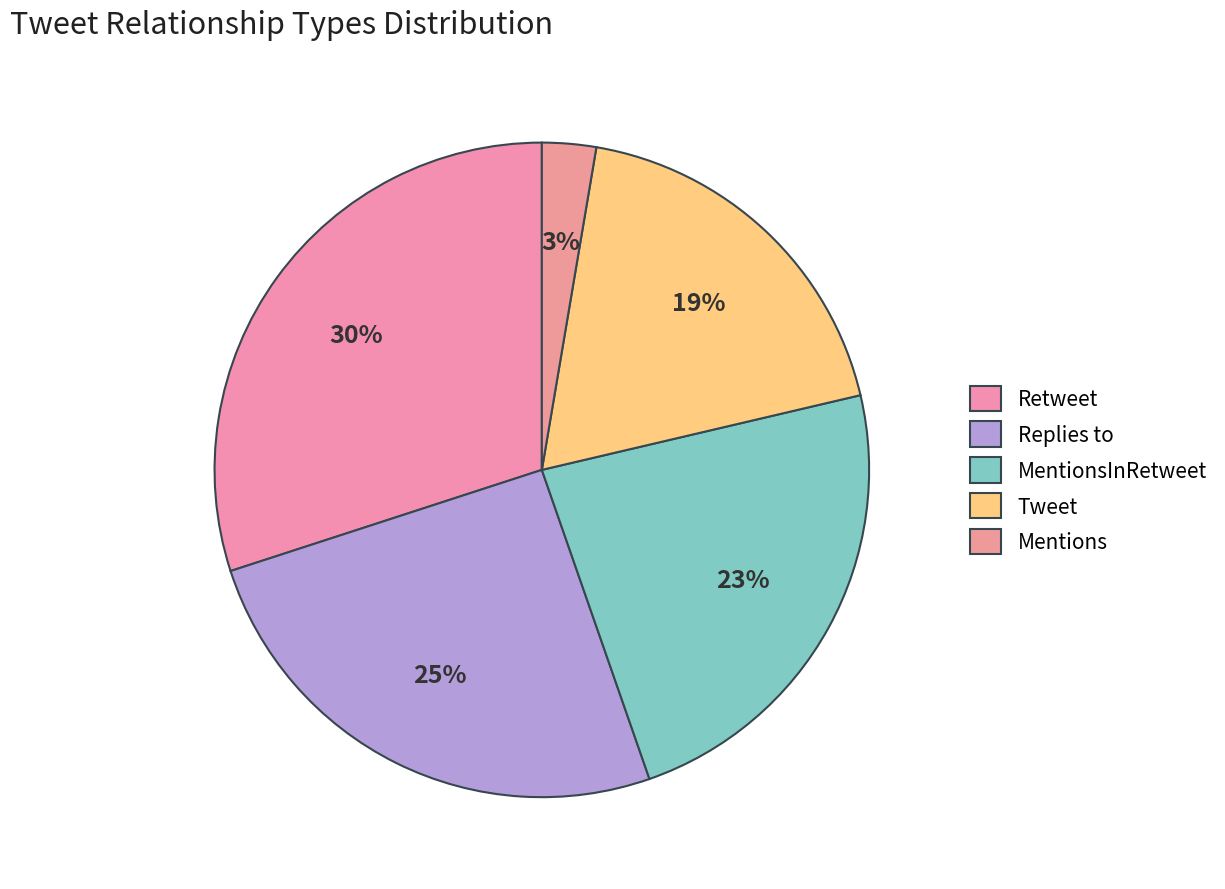

What is the ratio of the value at Mentions to the value at Tweet?

0.1